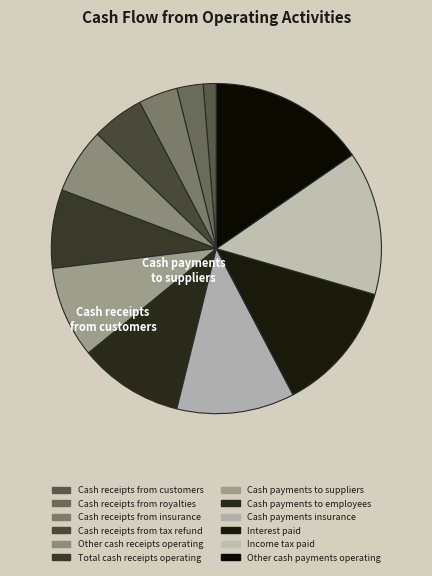

What percentage is the Cash receipts from customers slice, to the nearest percent?

1%